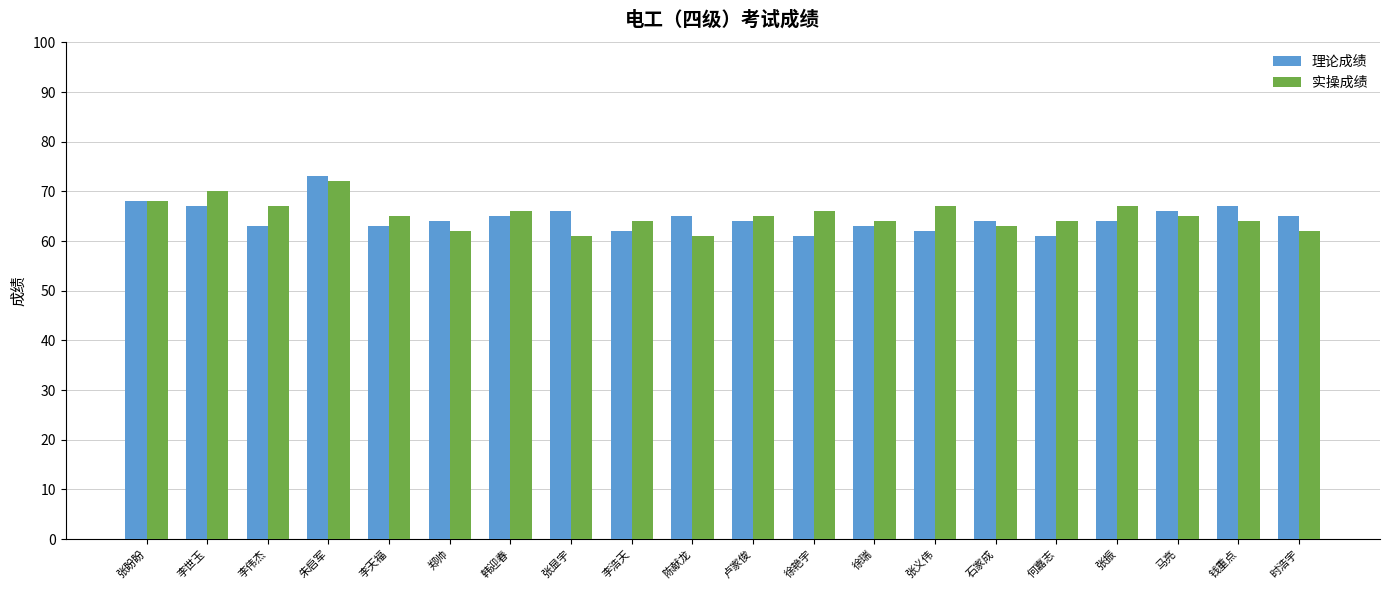

What is the label of the 18th bar from the left?

马亮